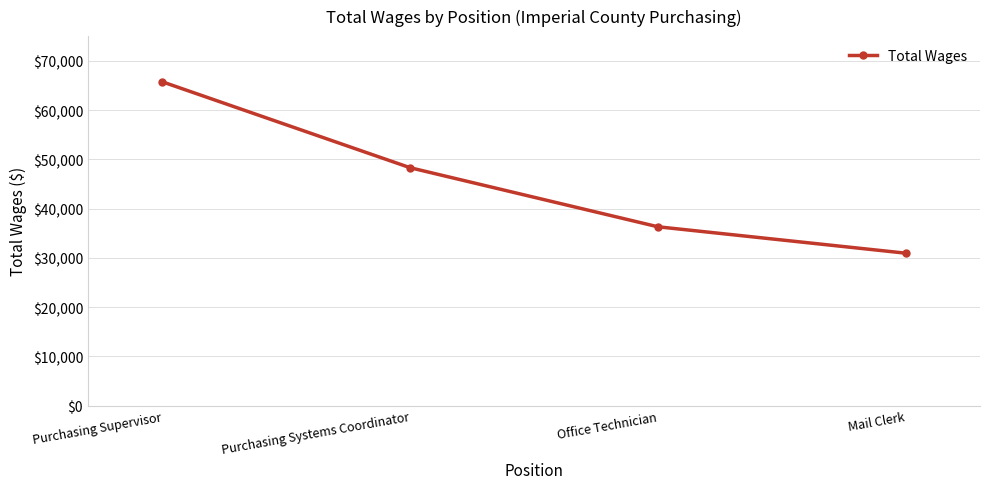

Where is the data nearest to the value 48340?

Purchasing Systems Coordinator